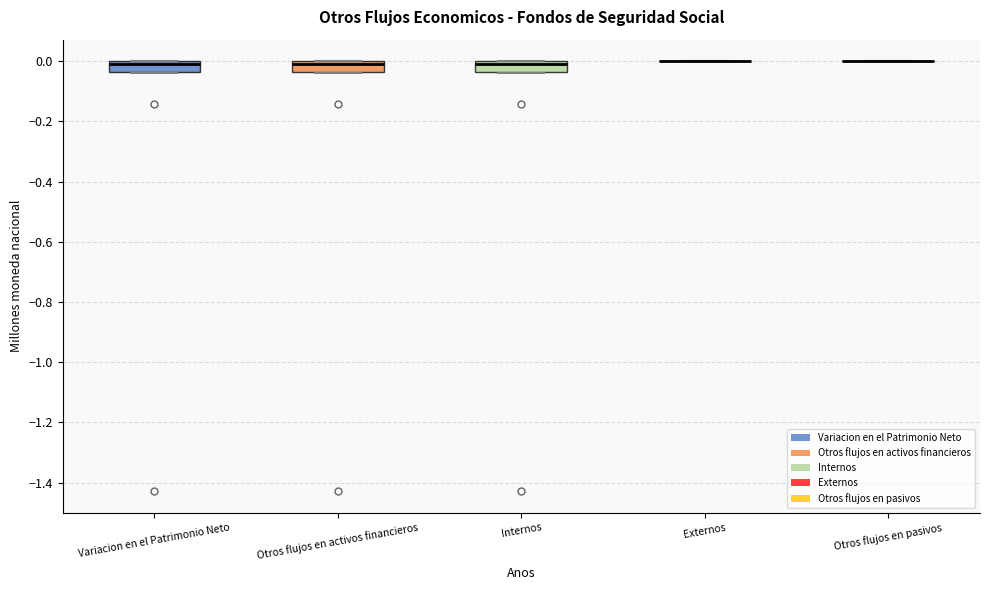

Reading left to right, read every box against the y-axis: the position of its median line, the range the box covers, and the ends of its whiskers. The values are not printed on the chart, so give them approximately, as read against the axis.

Variacion en el Patrimonio Neto: median -0.02, box -0.04 to 0.00, whiskers -0.04 to 0.00
Otros flujos en activos financieros: median -0.02, box -0.04 to 0.00, whiskers -0.04 to 0.00
Internos: median -0.02, box -0.04 to 0.00, whiskers -0.04 to 0.00
Externos: box collapsed to a line at 0.00, whiskers 0.00 to 0.00
Otros flujos en pasivos: box collapsed to a line at 0.00, whiskers 0.00 to 0.00